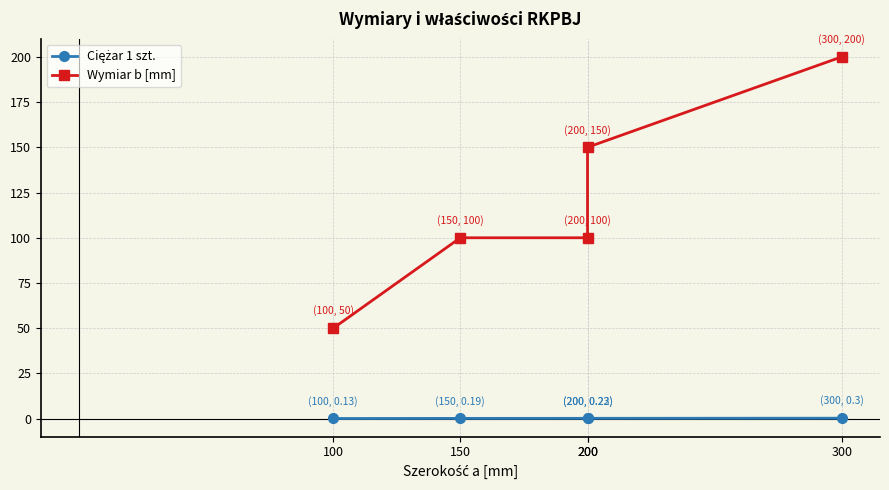

How many lines are shown in the chart?

2